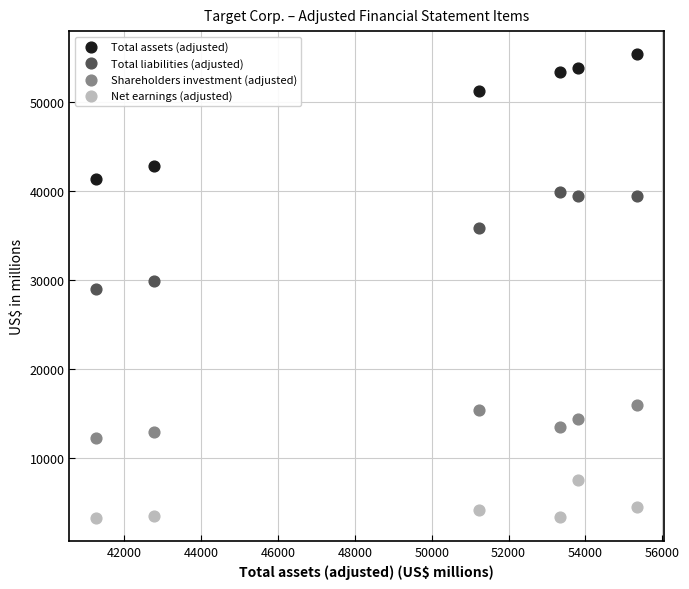

Which series contains the highest Y value?

Total assets (adjusted)